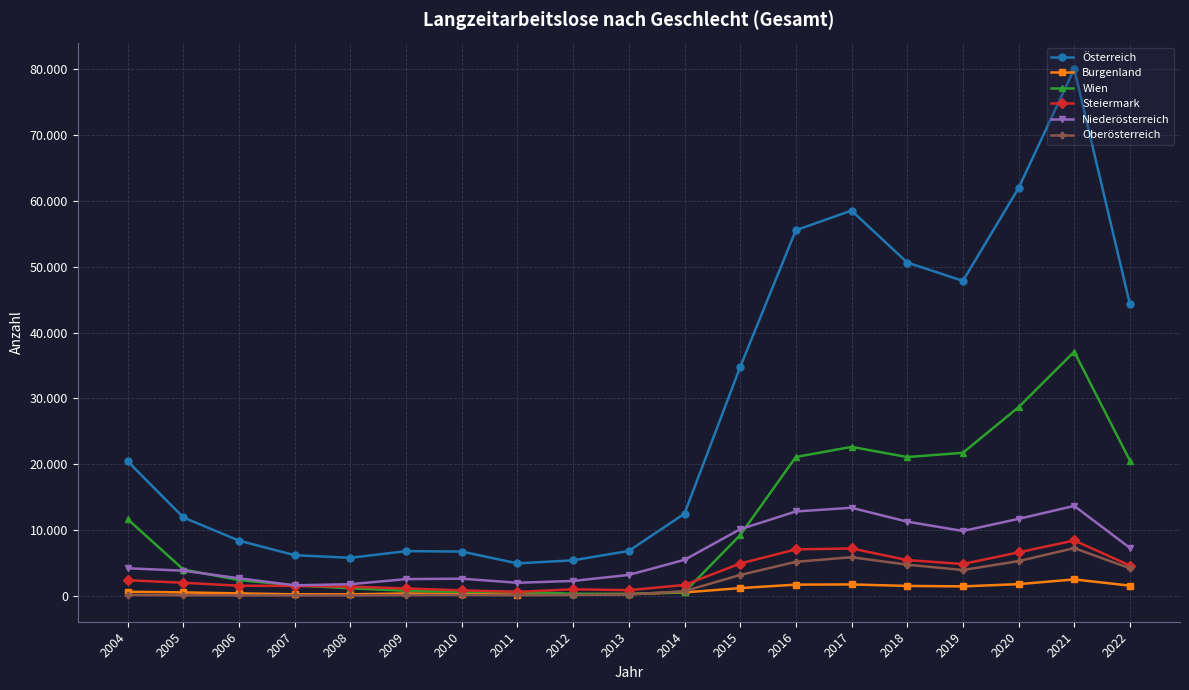

The value of Steiermark at 2014 is 2581. True or false?

False